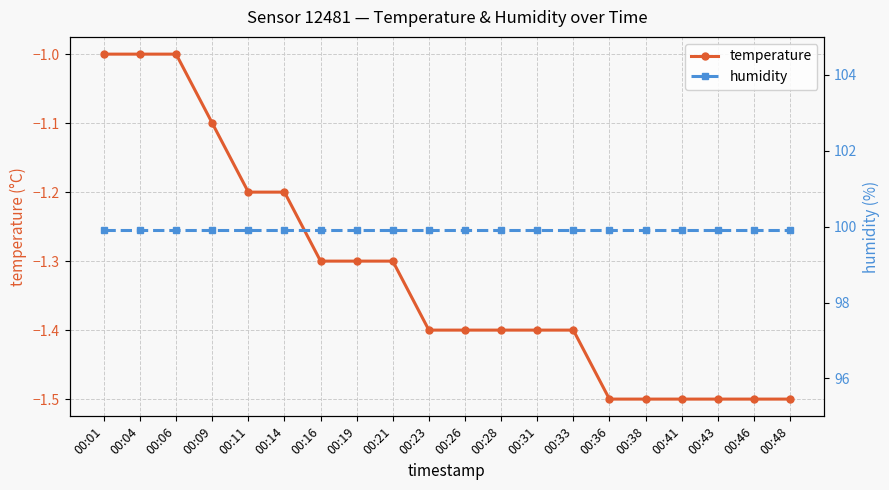

The value of humidity at 00:01 is 99.9. True or false?

True